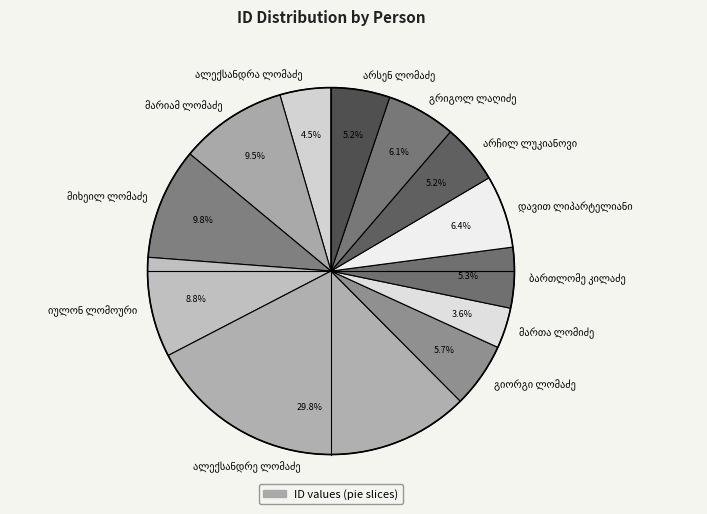

To the nearest percent, what is the difference between the largest and smallest slice percentages?

26%